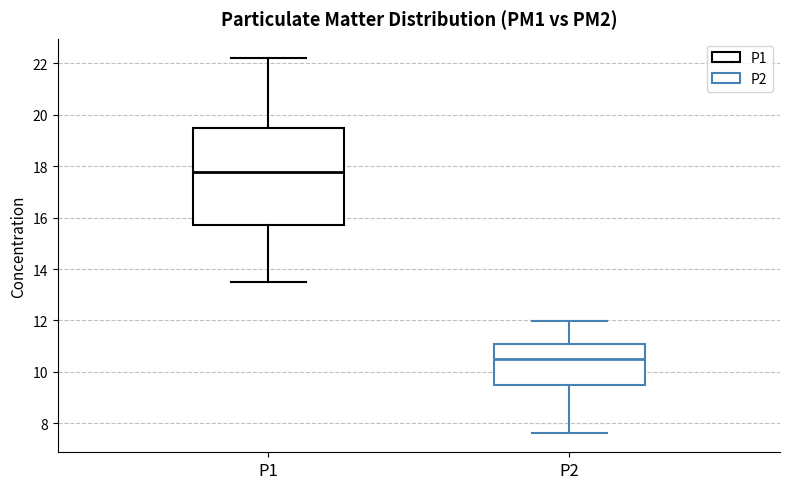

Comparing the boxes themselves (not the whiskers), which one is the tallest?

P1